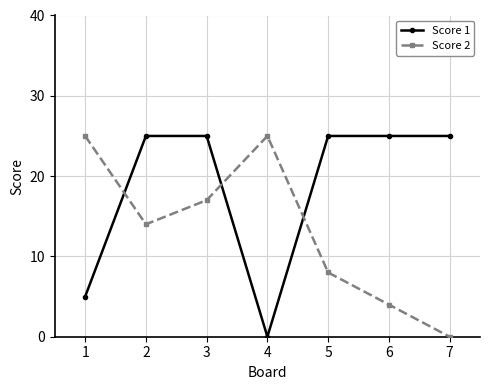

What is the sum of the Score 1 values at 5 and 3?

50